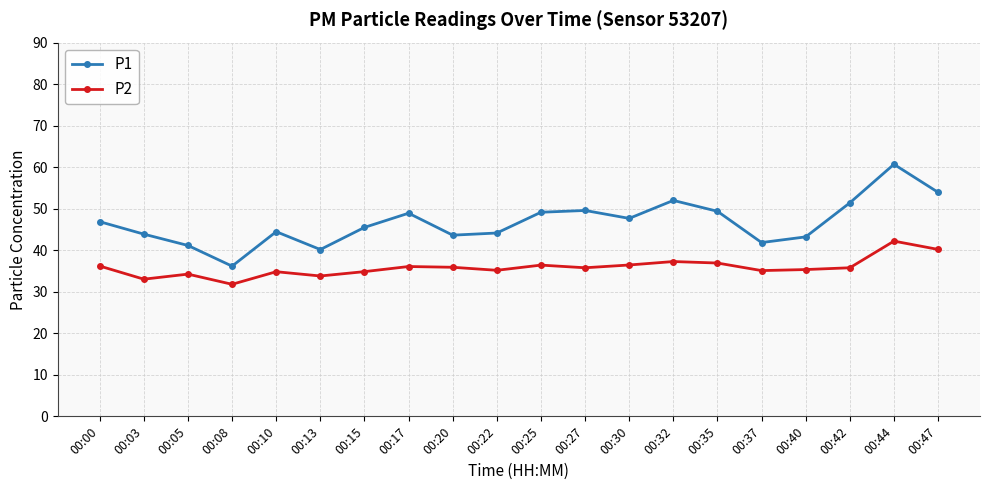

What is the difference between the highest and lowest values at 00:27?

13.8